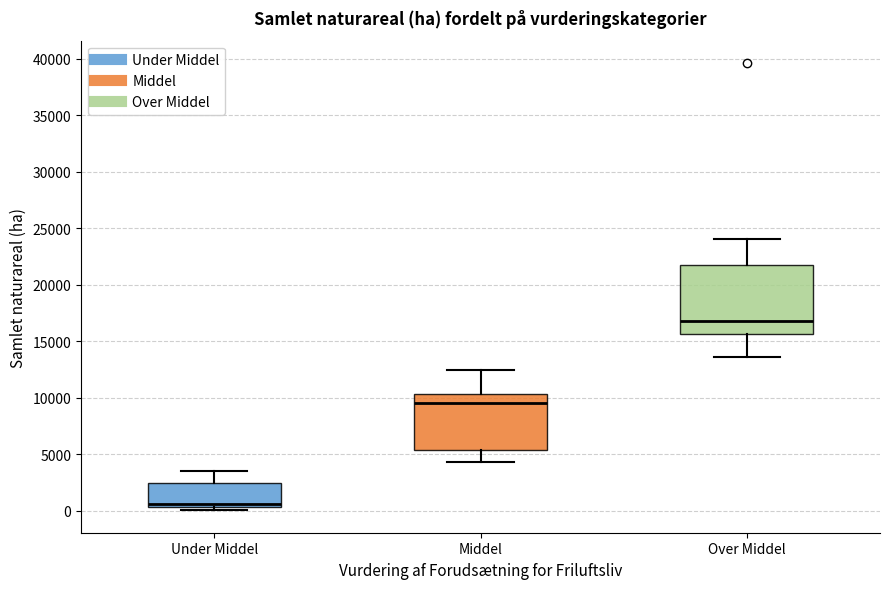

Reading left to right, transcribe this box plot: for each box, give where its median line is, the range the box spans, and where its two whiskers end, as read against the y-axis. The values are not printed on the chart, so give them approximately, as read against the axis.

Under Middel: median 500 (just above the box's lower edge), box 500 to 2500, whiskers 0 to 3500
Middel: median 9500, box 5500 to 10500, whiskers 4500 to 12500
Over Middel: median 17000, box 15500 to 22000, whiskers 13500 to 24000